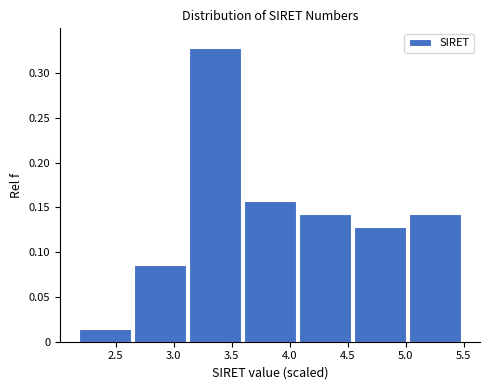

Over which range of the x-axis is the bar tallest?

3.15 to 3.60